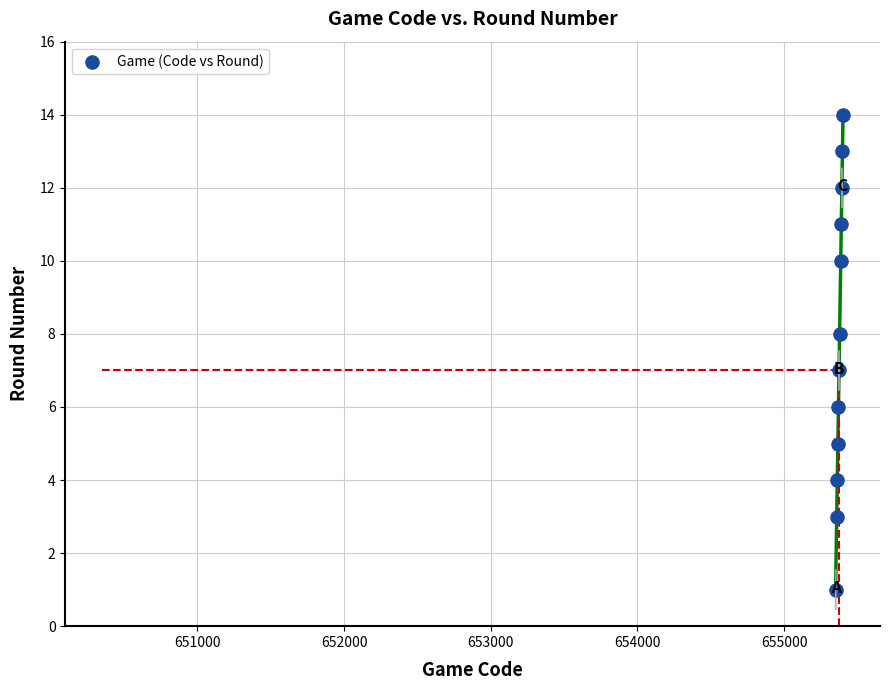

What is the range of Y values (max minus min)?

13